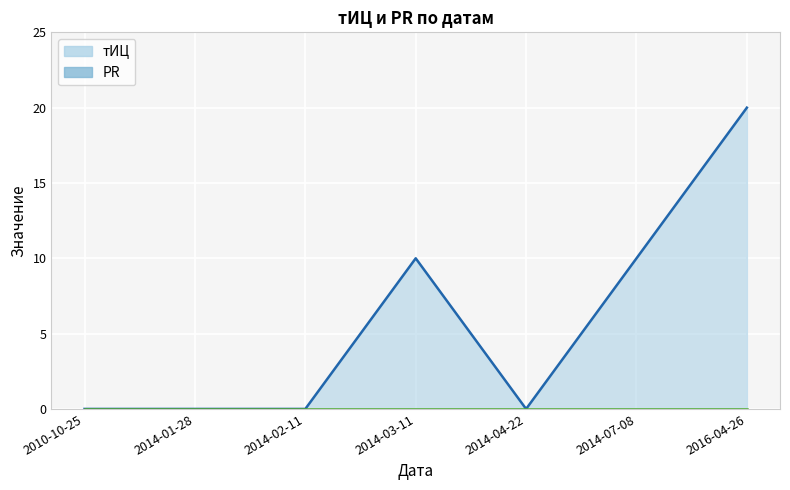

What is the change in value from 2010-10-25 to 2014-07-08?

+10